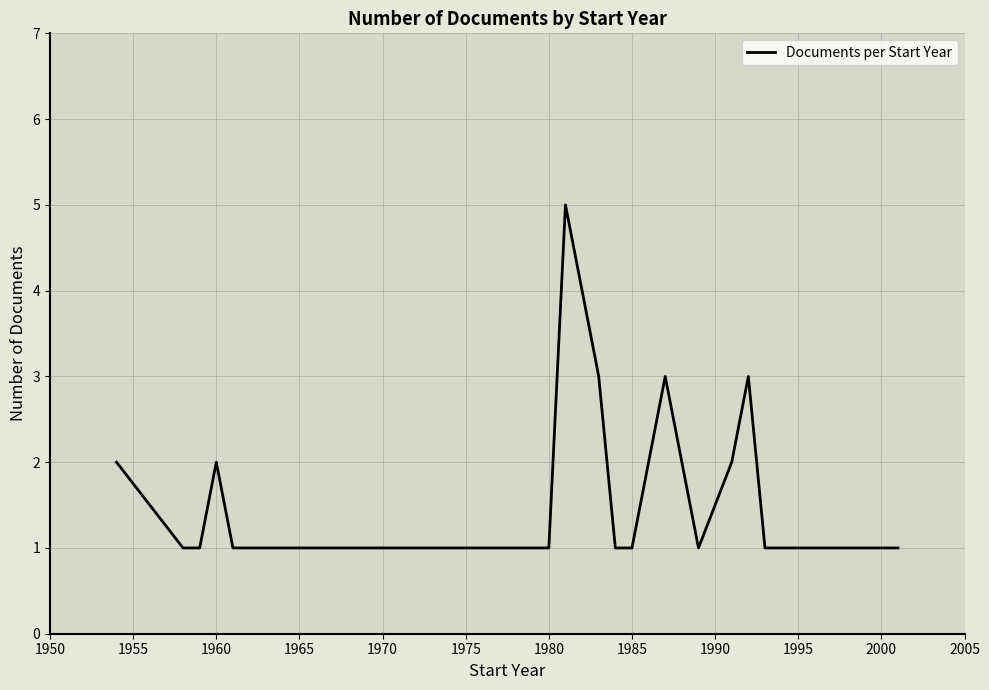

Reading right to left, list all the values displayed in this chart.

1	1	1	1	1	3	2	1	3	1	1	3	4	5	1	1	1	2	1	1	2